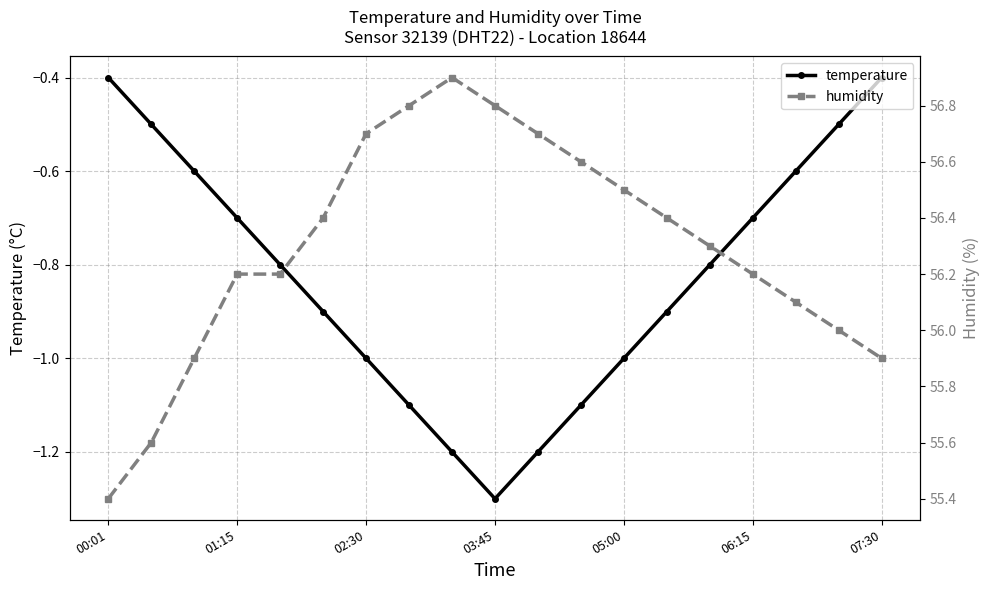

The temperature series shows -0.5 at 06:15. True or false?

False